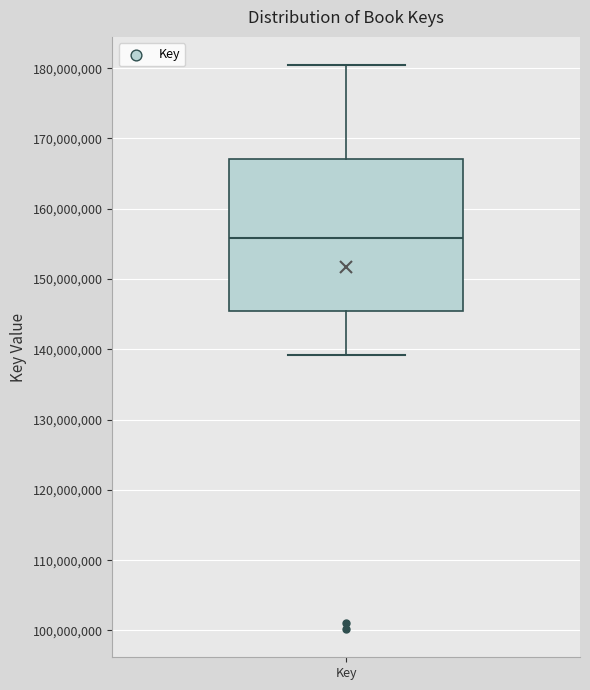

Transcribe this box plot: give where the median line is, the range the box spans, and where the two whiskers end, as read against the y-axis. The values are not printed on the chart, so give them approximately, as read against the axis.

median 156000000, box 145000000 to 167000000, whiskers 139000000 to 180000000